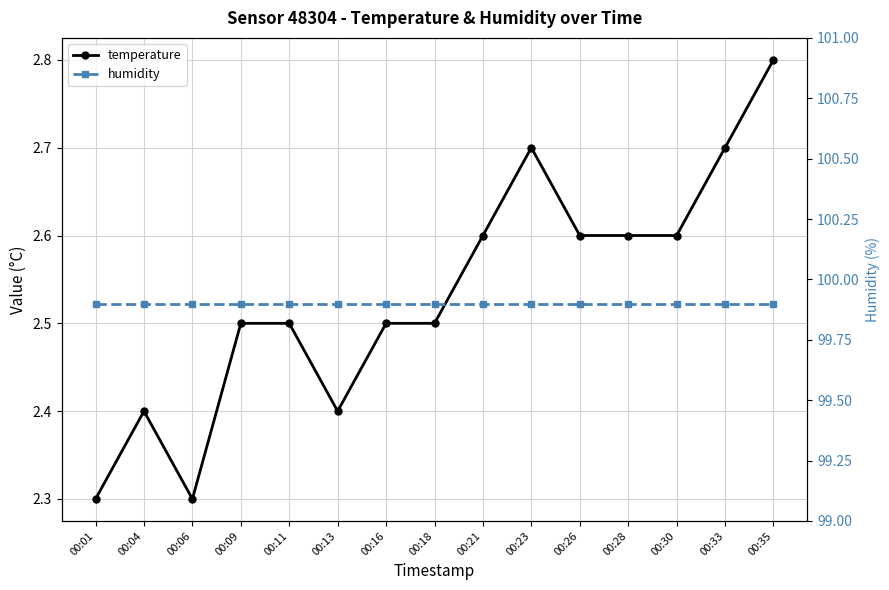

At how many categories does at least one series exceed 70?

15